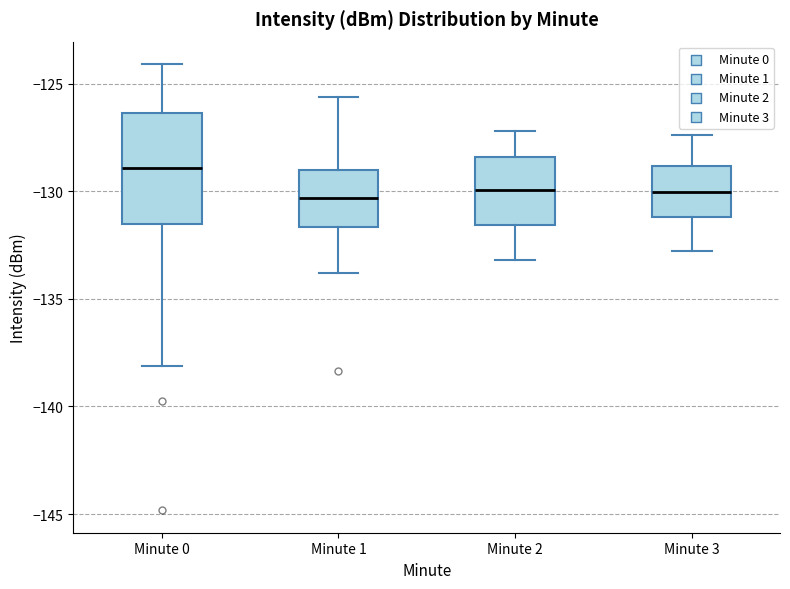

Which box is the tallest, from its lower edge to its upper edge?

Minute 0